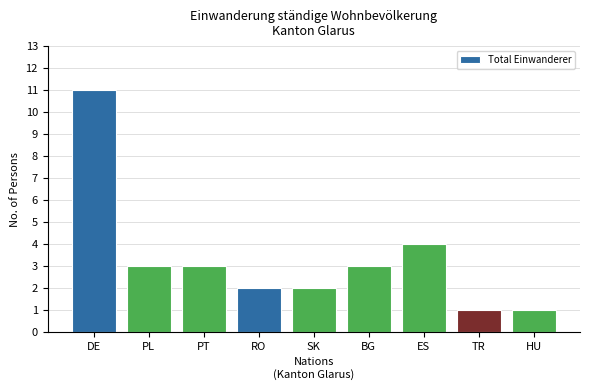

Reading left to right, what are all the values shown in this chart?

DE=11	PL=3	PT=3	RO=2	SK=2	BG=3	ES=4	TR=1	HU=1